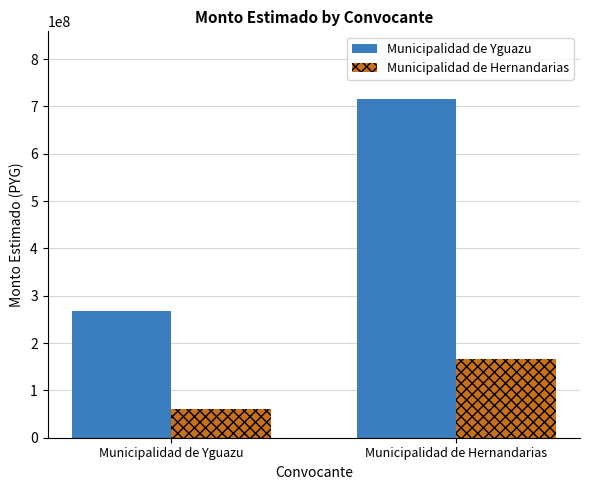

What is the greatest value displayed?

715604269